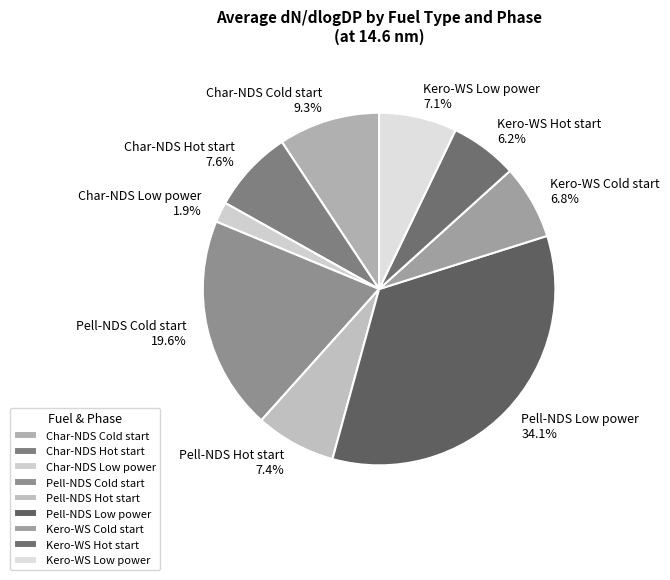

How much of the chart is everything except Pell-NDS Cold start?

80.4%